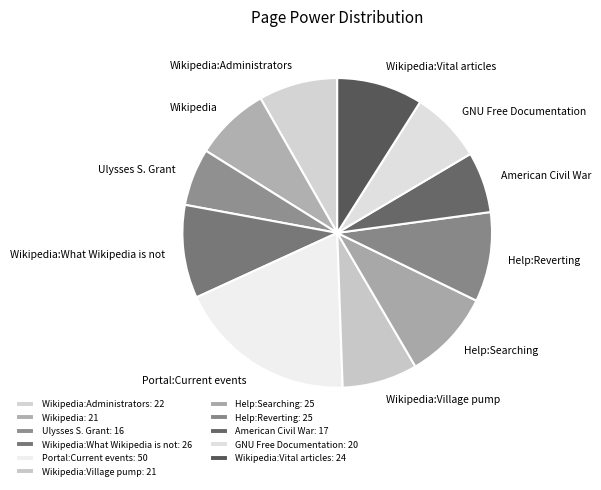

How many slices are in this pie chart?

11